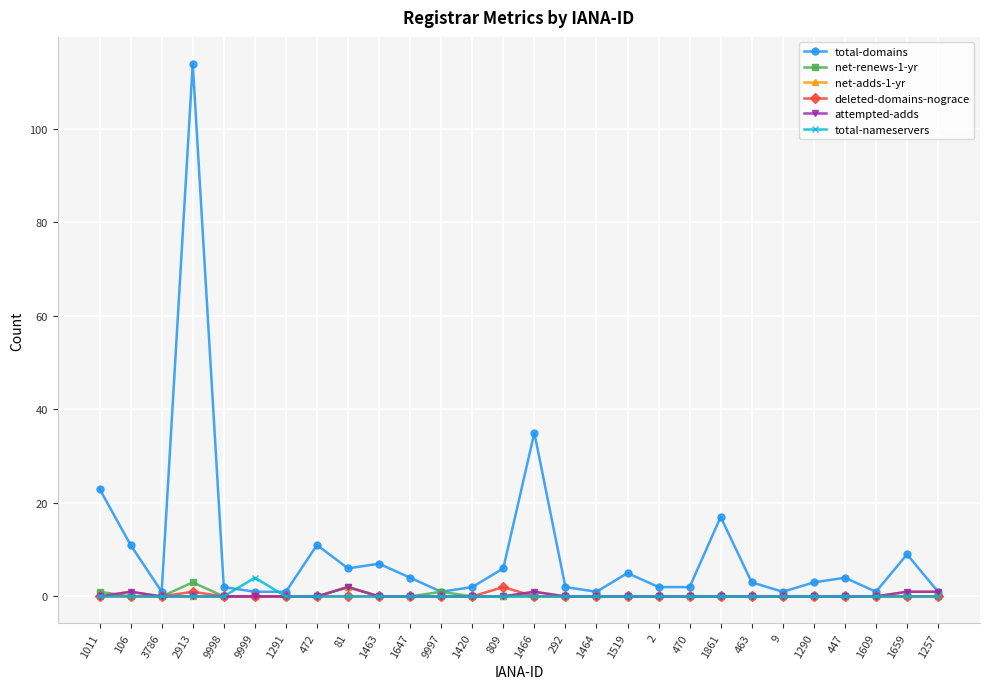

What is the highest value of the attempted-adds series?

2